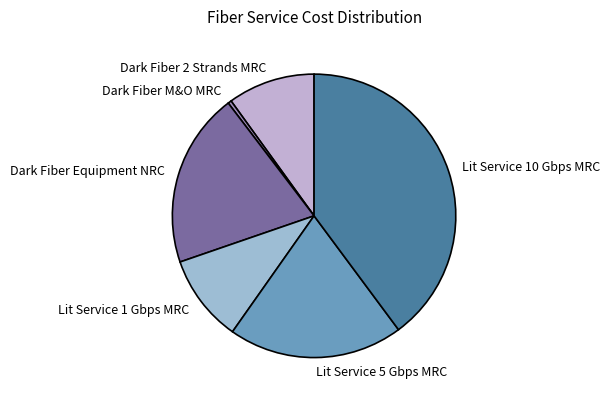

Do Dark Fiber M&O MRC and Lit Service 5 Gbps MRC together represent more than half of the pie?

No